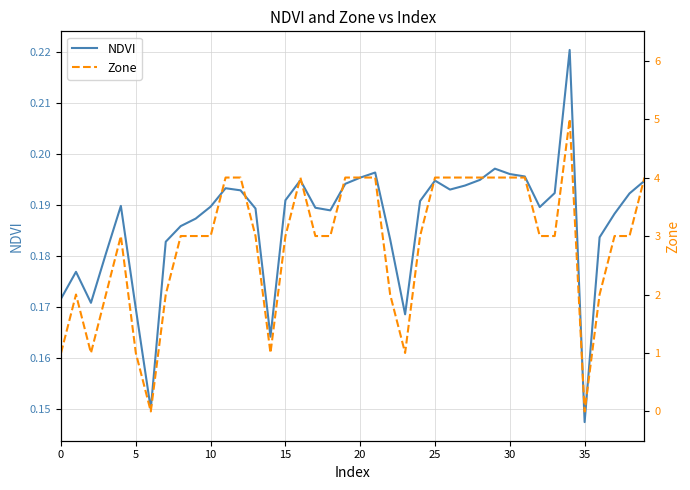

Rank the series by their average value, from highest to lowest.

Zone, NDVI